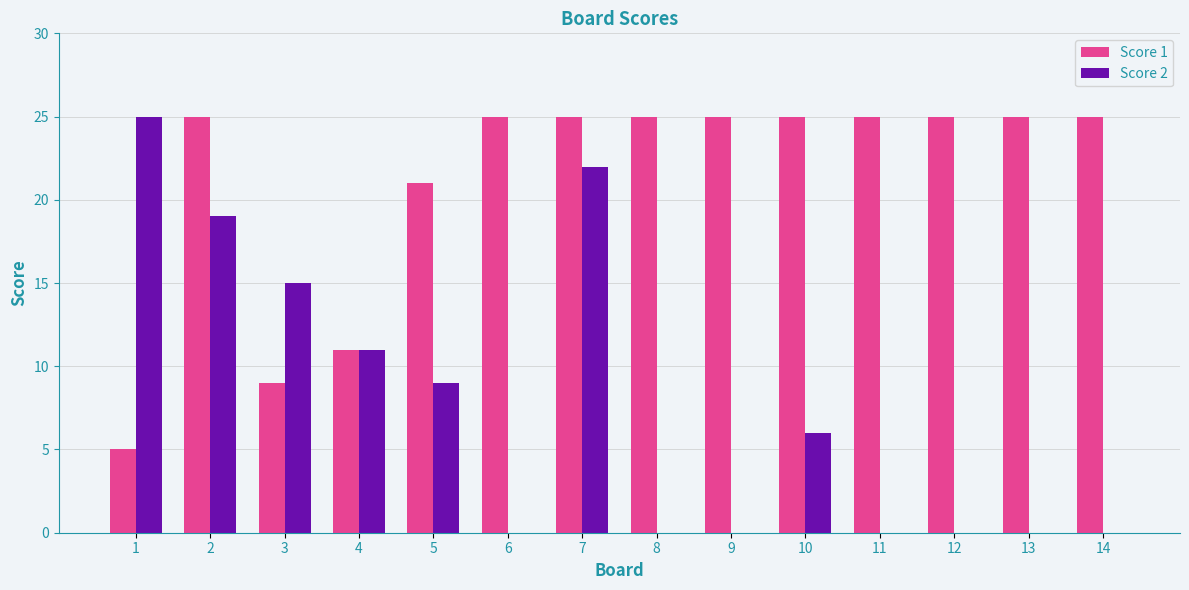

What value does the Score 1 series have at 5?

21